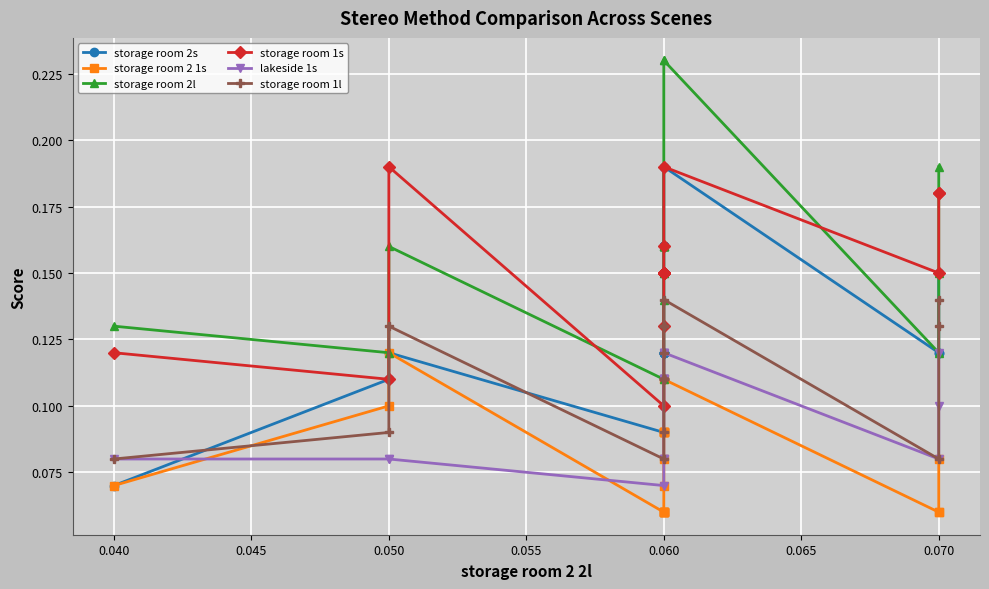

How many series are shown in this chart?

6